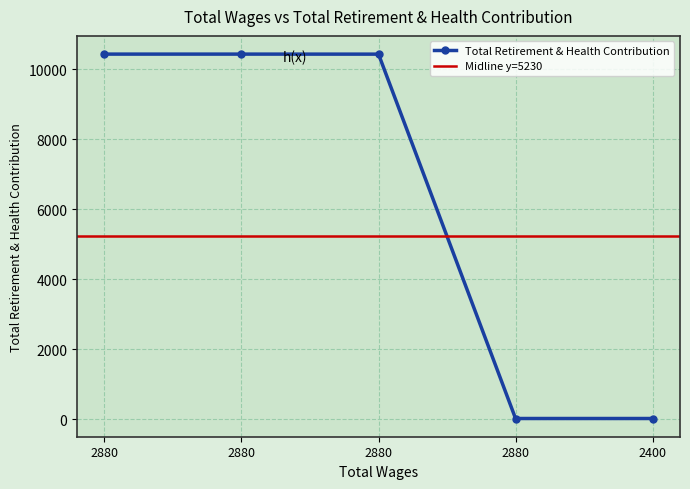

Is it true that the value at 2880.0 is 10435?

True